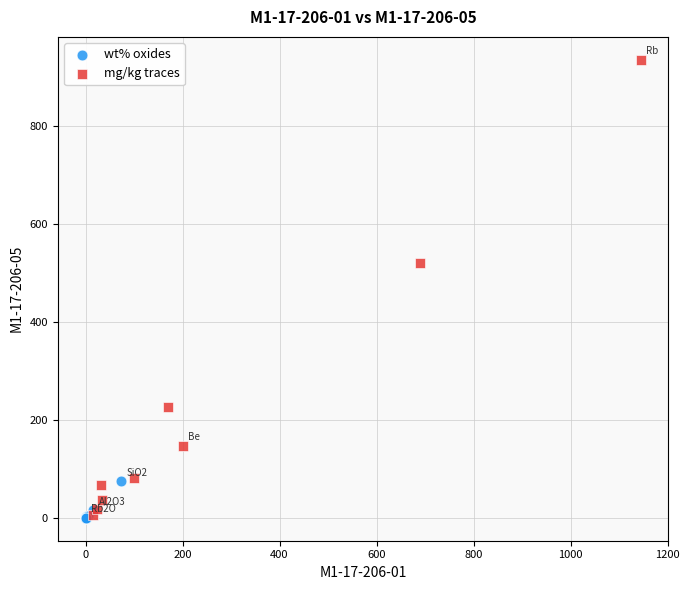

Which series reaches the maximum Y coordinate?

mg/kg traces